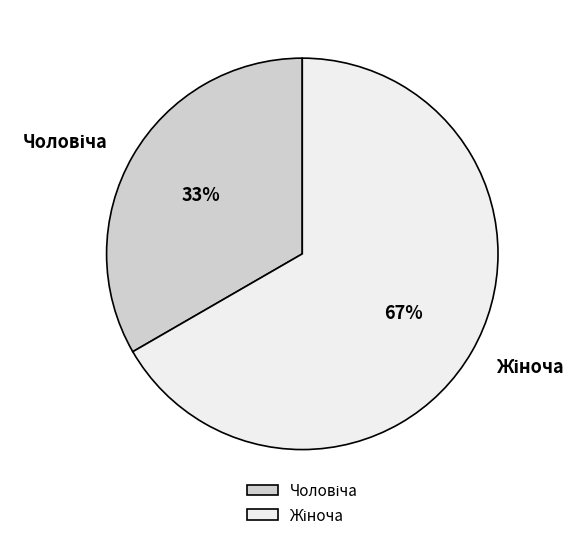

To the nearest percent, what is the average slice percentage?

50%